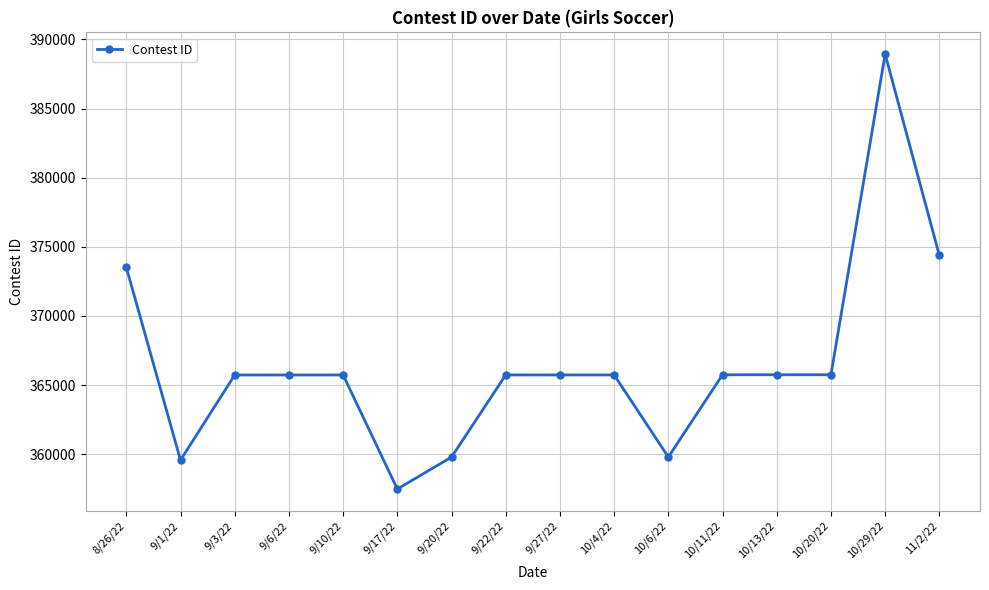

Is this an area chart (filled region under the line)?

No